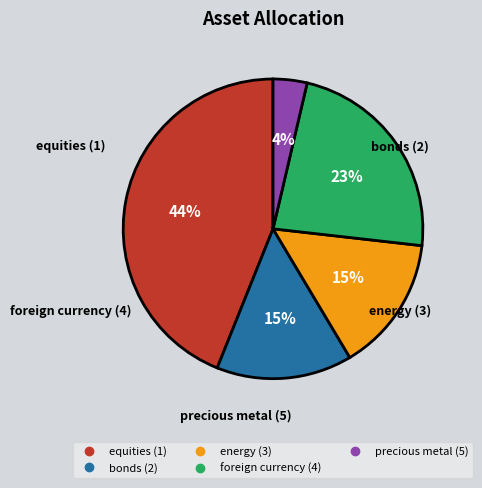

To the nearest percent, what is the difference between the largest and smallest slice percentages?

40%